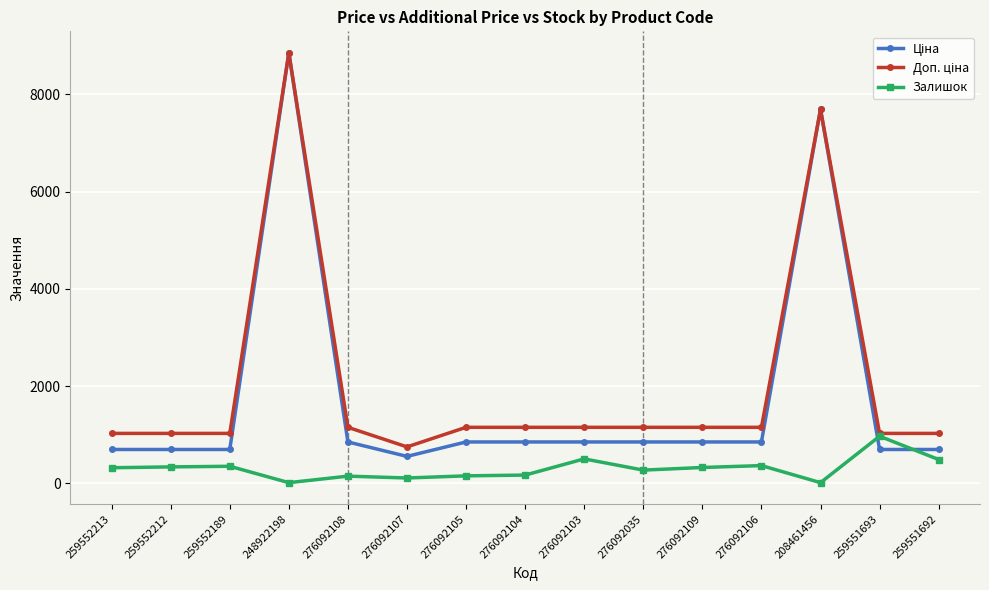

What is the minimum value shown in the chart?

11.0